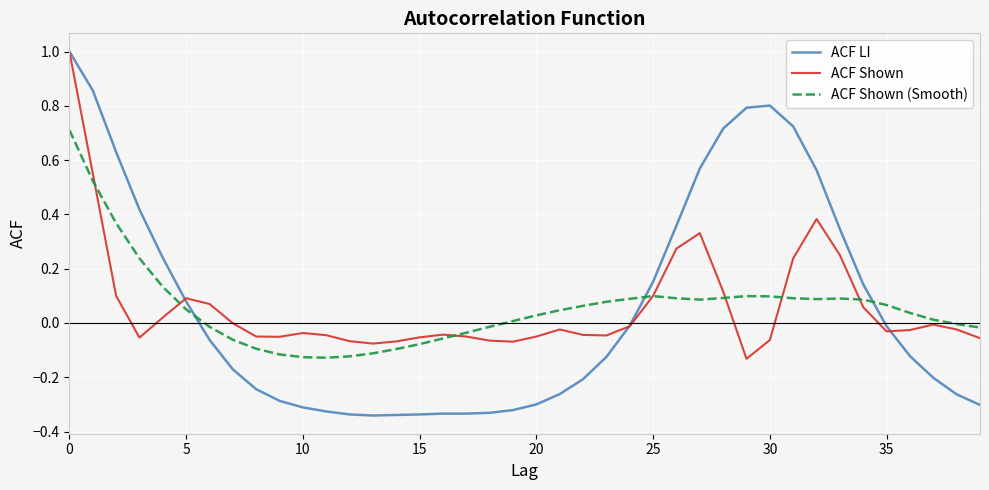

Which series has the widest spread of values?

ACF LI